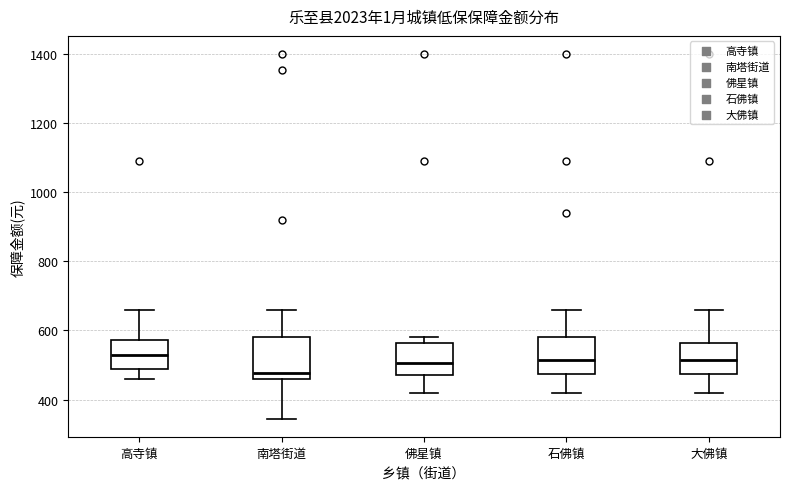

Where does the median line of the box for 高寺镇 sit on the y-axis? The values are not printed on the chart, so give them approximately, as read against the axis.

540